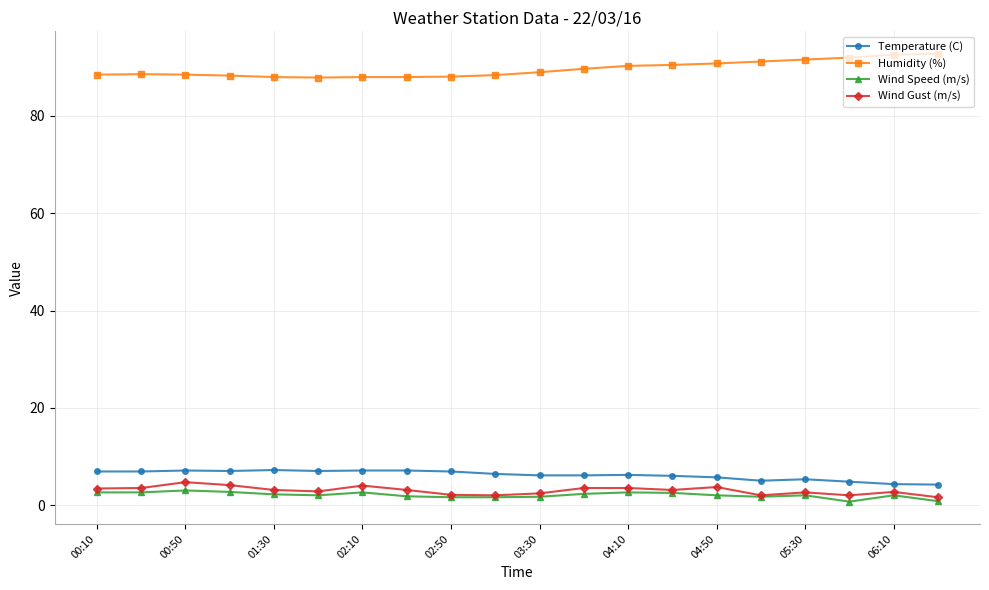

True or false: Humidity (%) and Wind Speed (m/s) cross at least once.

False